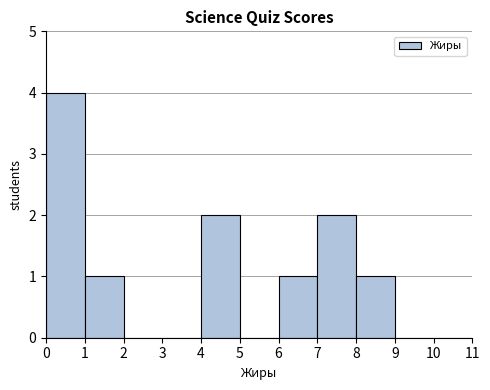

How tall is the bar that spans 8 to 9 on the x-axis? The values are not printed on the chart, so give them approximately, as read against the axis.

1